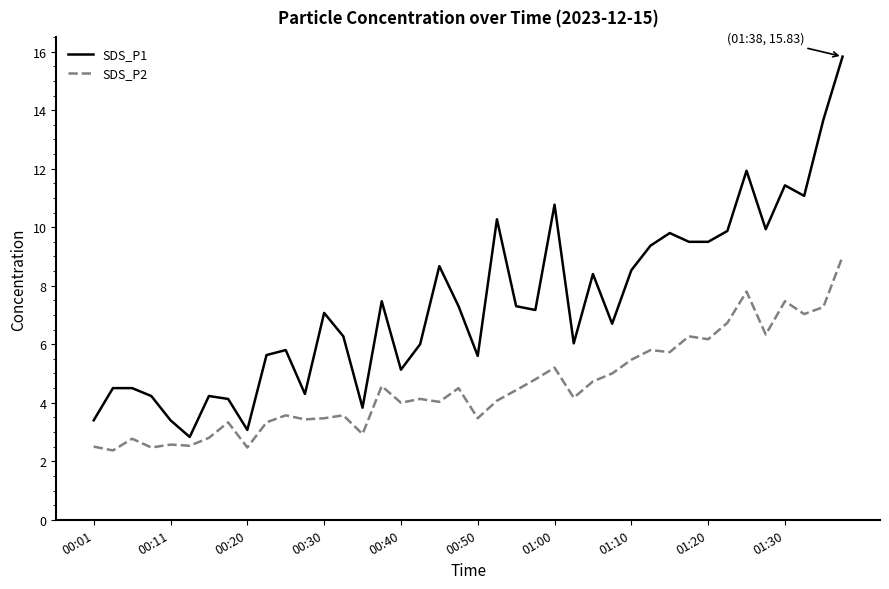

Does the chart display data point markers on the line(s)?

No